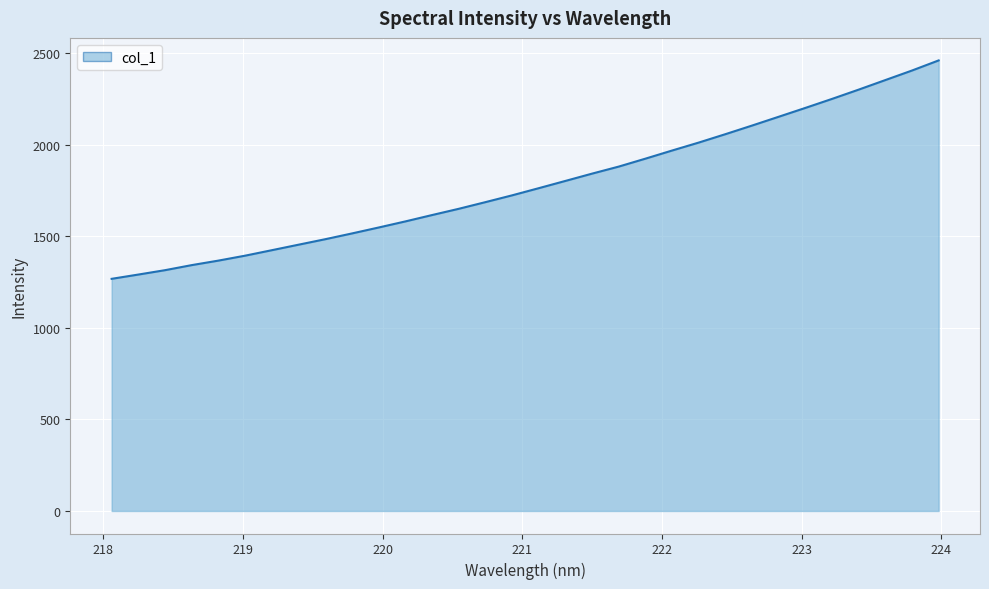

What is the greatest value displayed?

2462.1